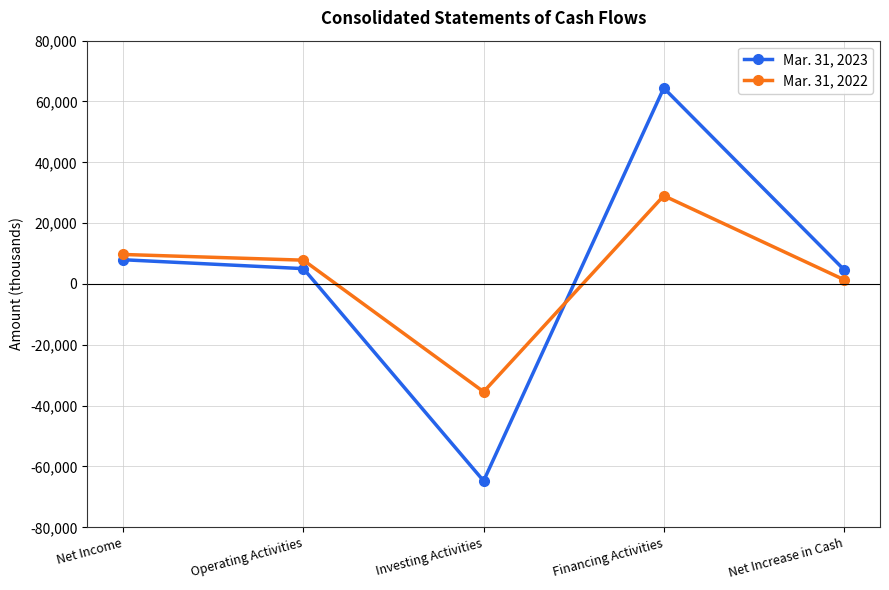

Does the chart display data point markers on the line(s)?

Yes